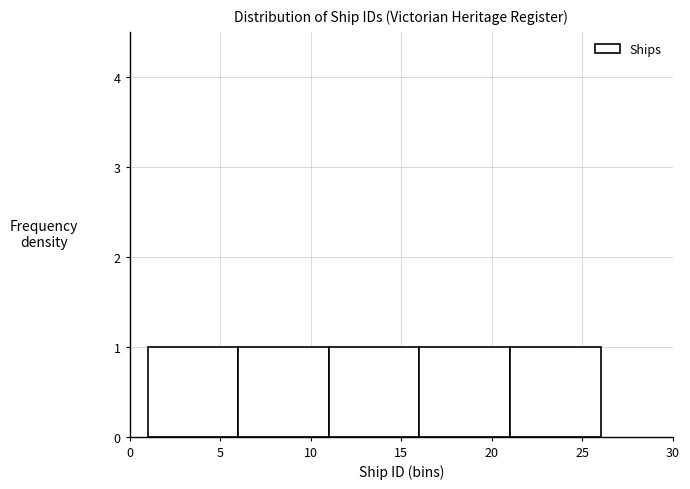

What is the height of the bar covering 6 to 11 on the x-axis? The values are not printed on the chart, so give them approximately, as read against the axis.

1